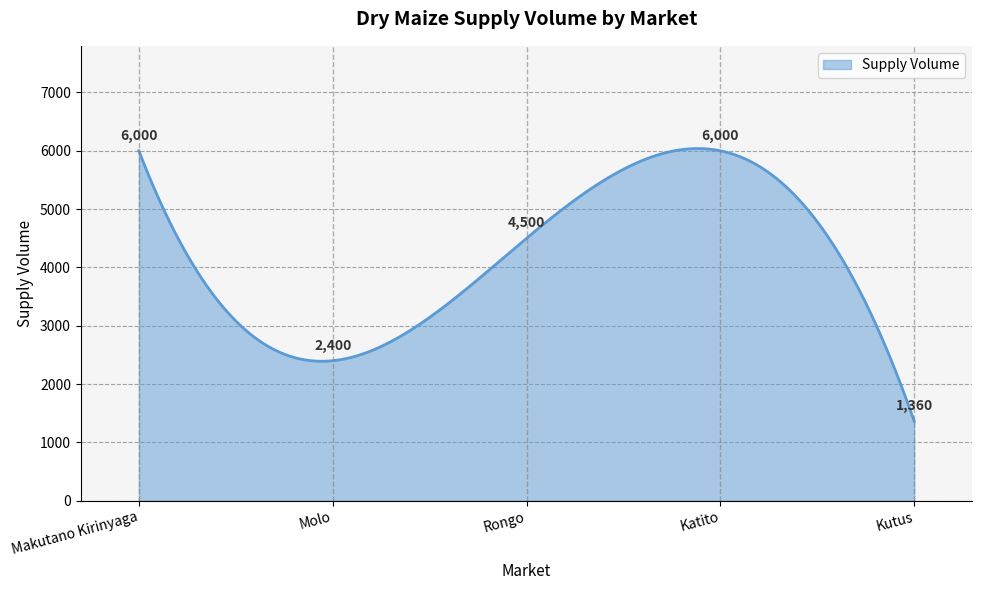

What is the difference between the maximum and minimum values?

4678.7